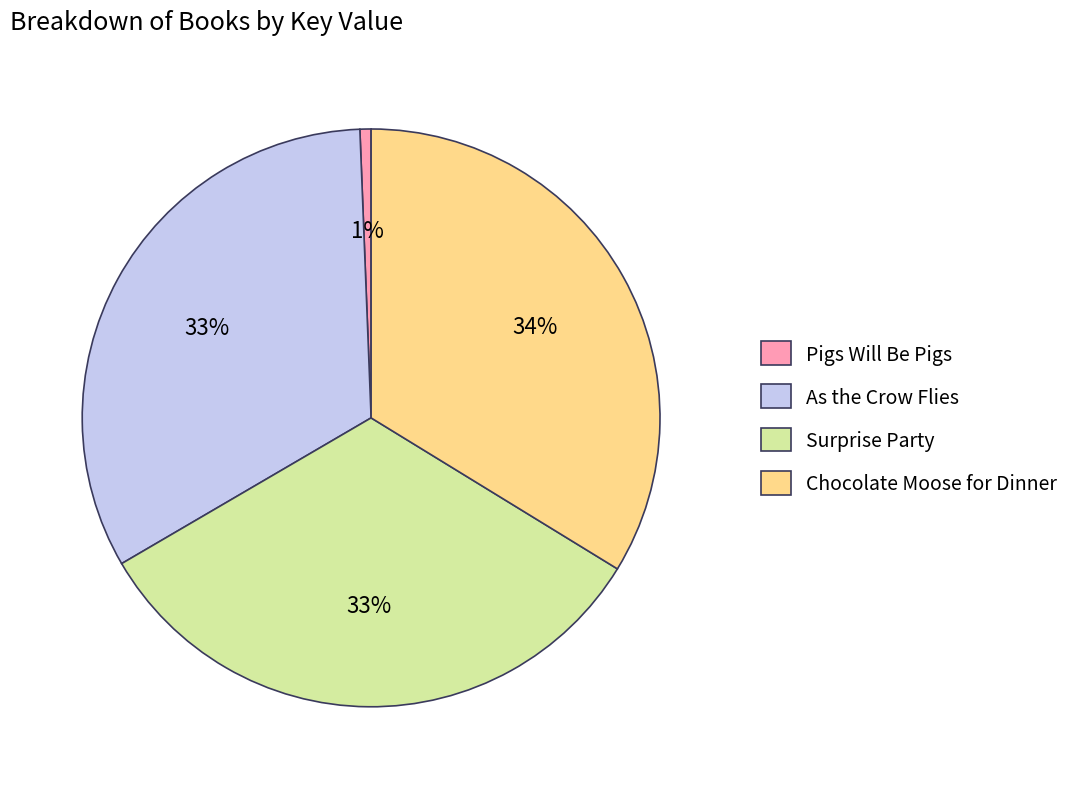

What percentage is the As the Crow Flies slice, to the nearest percent?

33%